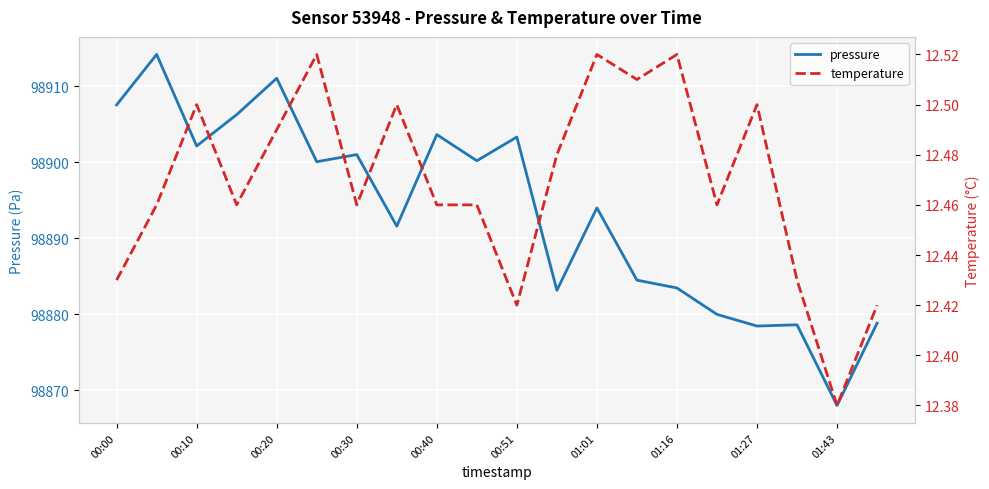

What is the minimum value for pressure?

98868.0